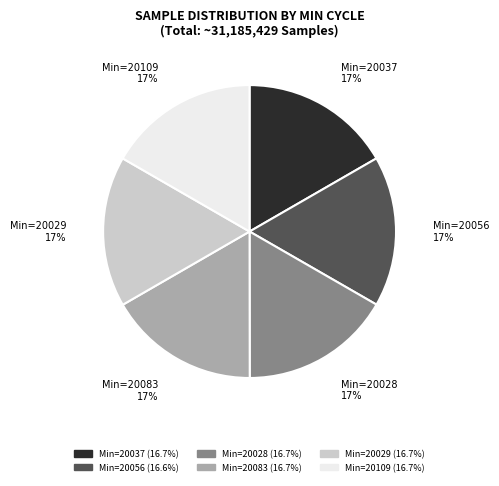

To the nearest percent, what percentage of the pie is Min=20083?

17%